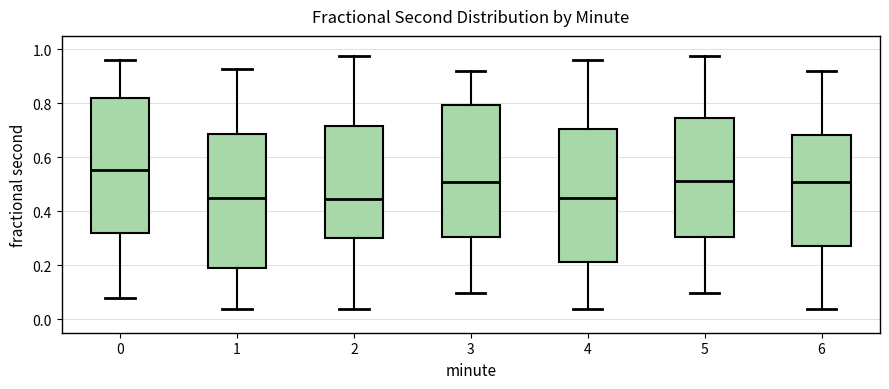

Where is the upper edge of the box at x = 1 on the y-axis? The values are not printed on the chart, so give them approximately, as read against the axis.

0.68